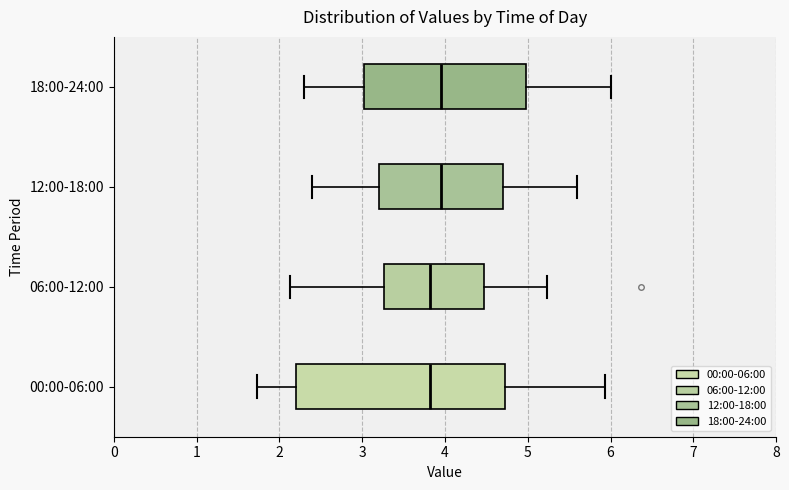

Reading bottom to top, read every box against the x-axis: the position of its median line, the range the box covers, and the ends of its whiskers. The values are not printed on the chart, so give them approximately, as read against the axis.

00:00-06:00: median 3.8, box 2.2 to 4.7, whiskers 1.7 to 5.9
06:00-12:00: median 3.8, box 3.3 to 4.5, whiskers 2.1 to 5.2
12:00-18:00: median 4.0, box 3.2 to 4.7, whiskers 2.4 to 5.6
18:00-24:00: median 4.0, box 3.0 to 5.0, whiskers 2.3 to 6.0